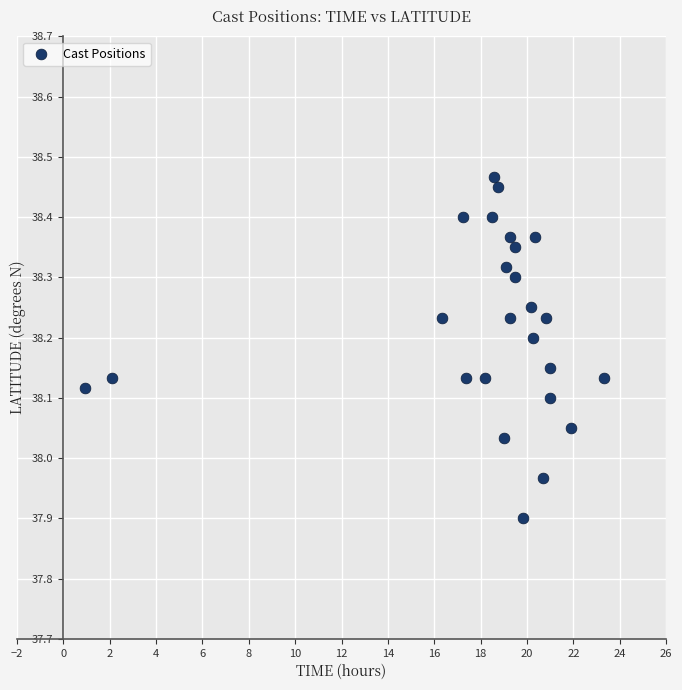

What is the range of X values (max minus min)?

22.4